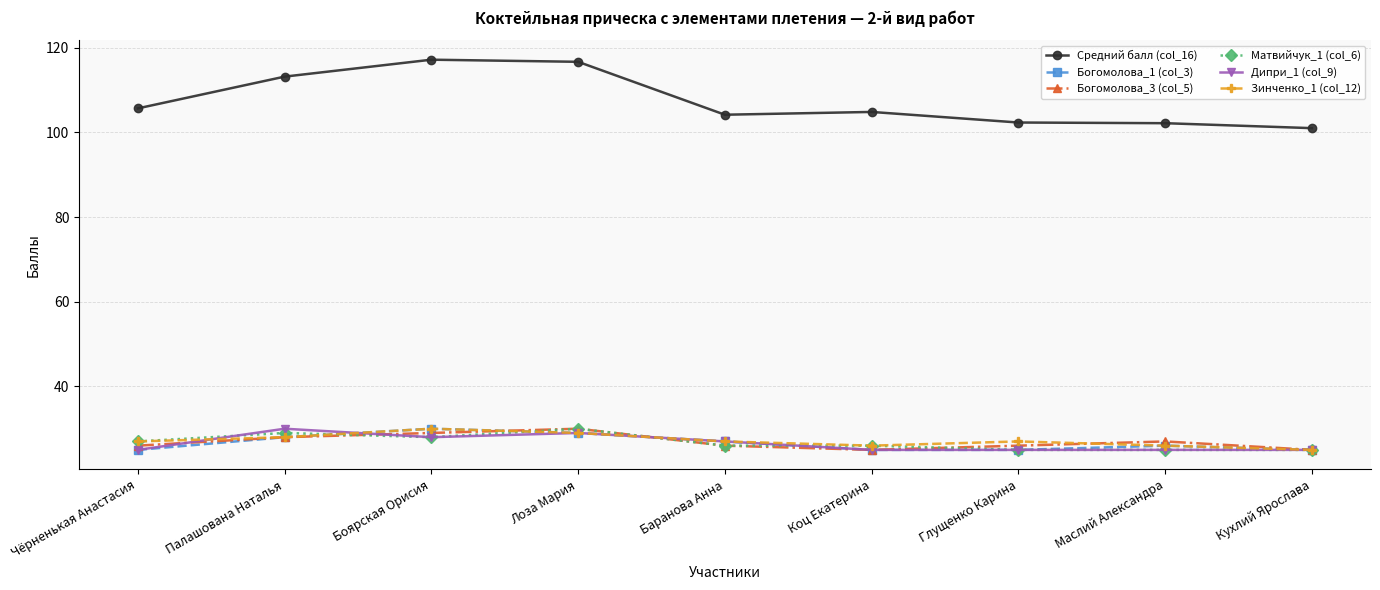

What is the sum of all Средний балл (col_16) values?

967.2